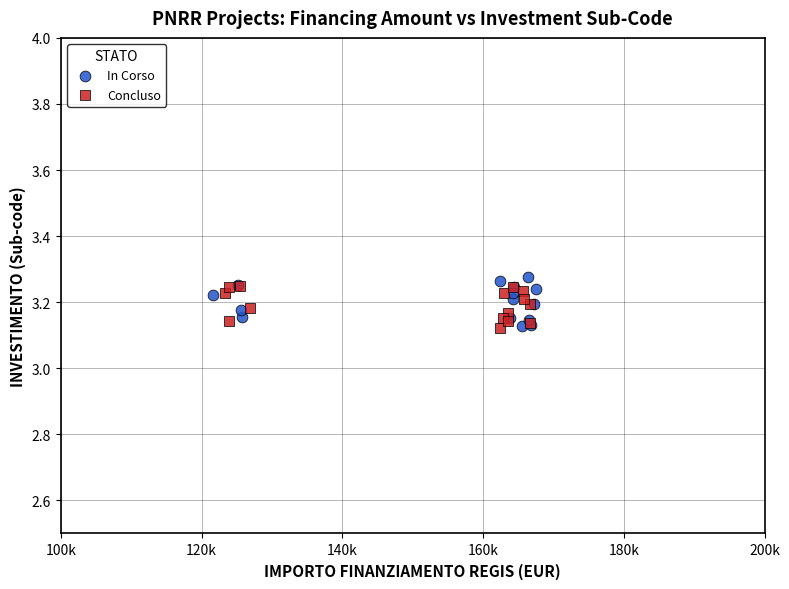

Which series has the widest spread of Y values?

In Corso